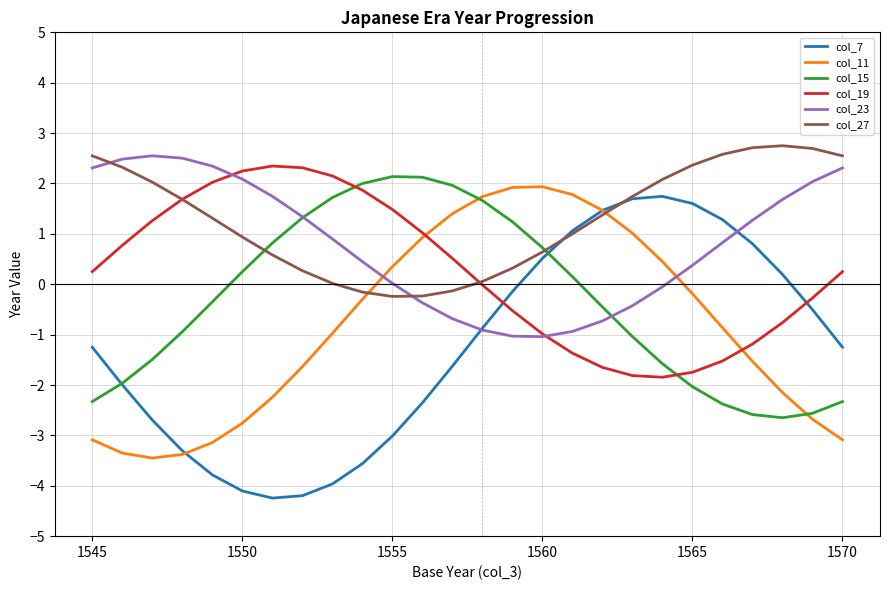

Which series has the largest range (max minus min)?

col_7